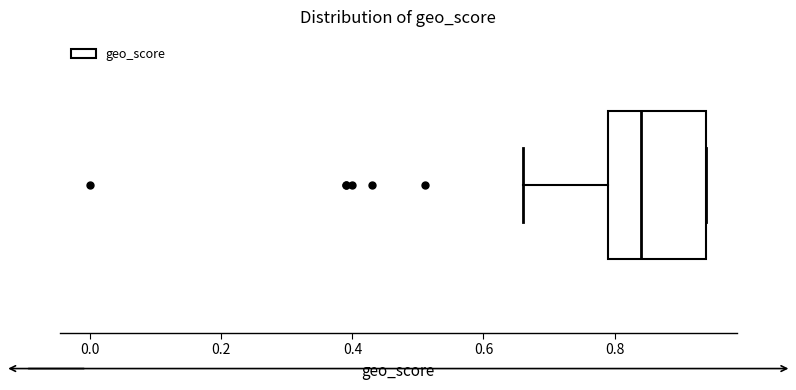

Where does the left whisker of the box end on the x-axis? The values are not printed on the chart, so give them approximately, as read against the axis.

0.66